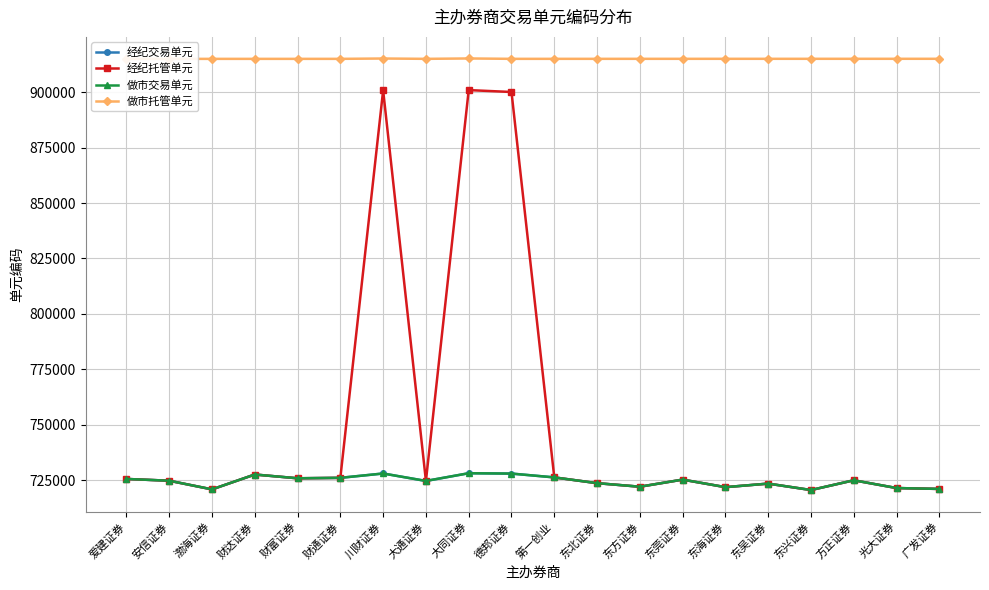

Does the chart have visible grid lines?

Yes